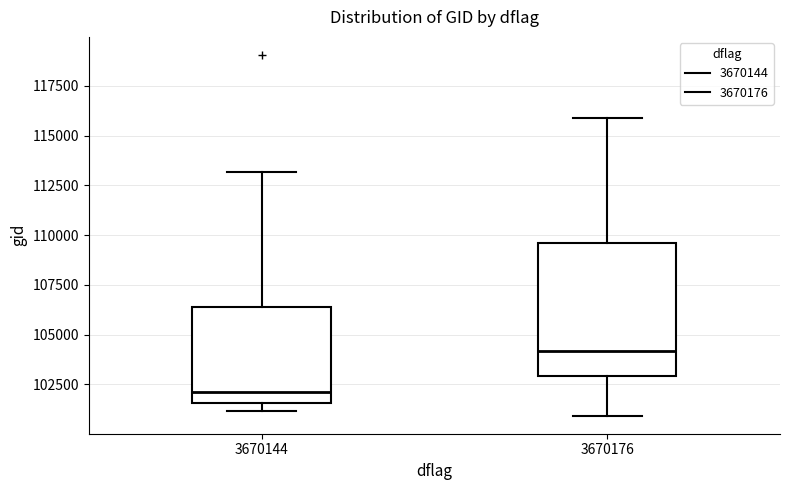

Comparing the boxes themselves (not the whiskers), which one is the tallest?

3670176